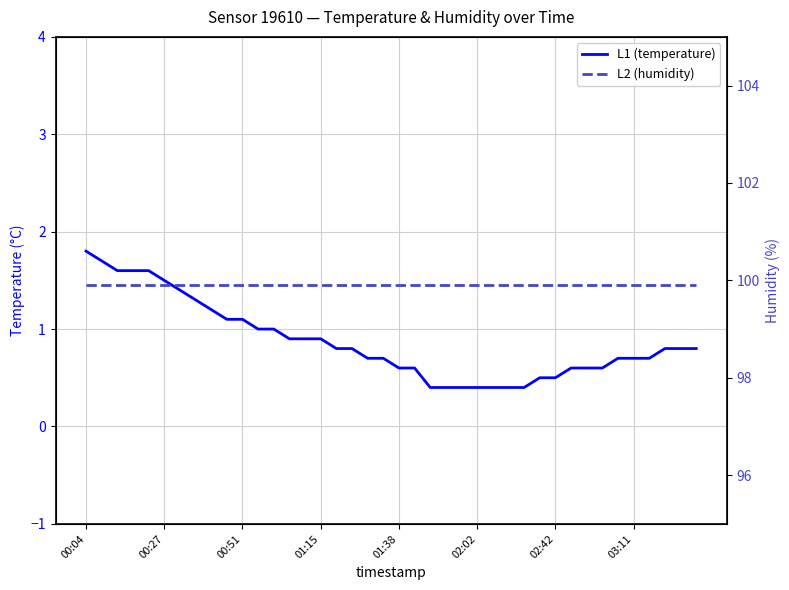

What is the sum of all temperature values?

34.9